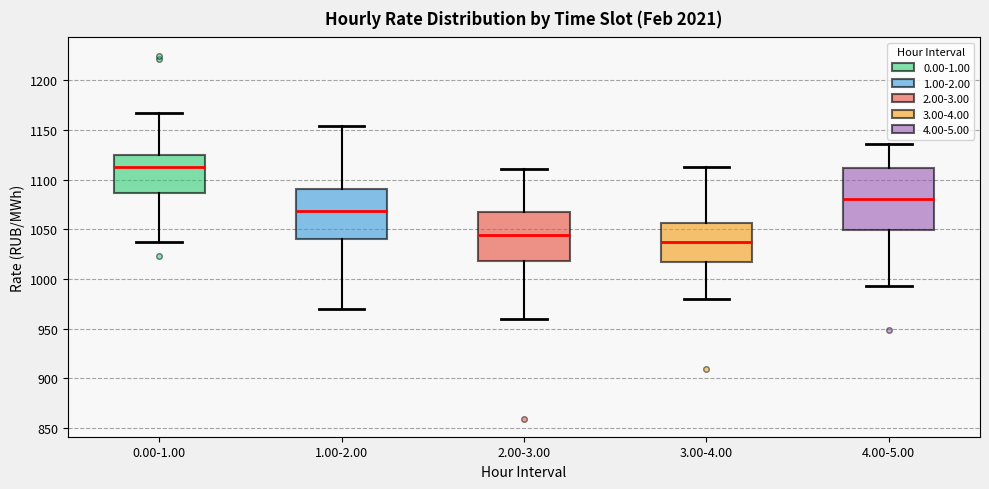

Reading left to right, read every box against the y-axis: the position of its median line, the range the box covers, and the ends of its whiskers. The values are not printed on the chart, so give them approximately, as read against the axis.

0.00-1.00: median 1115, box 1085 to 1125, whiskers 1035 to 1165
1.00-2.00: median 1070, box 1040 to 1090, whiskers 970 to 1155
2.00-3.00: median 1045, box 1020 to 1070, whiskers 960 to 1110
3.00-4.00: median 1040, box 1015 to 1055, whiskers 980 to 1115
4.00-5.00: median 1080, box 1050 to 1110, whiskers 995 to 1135